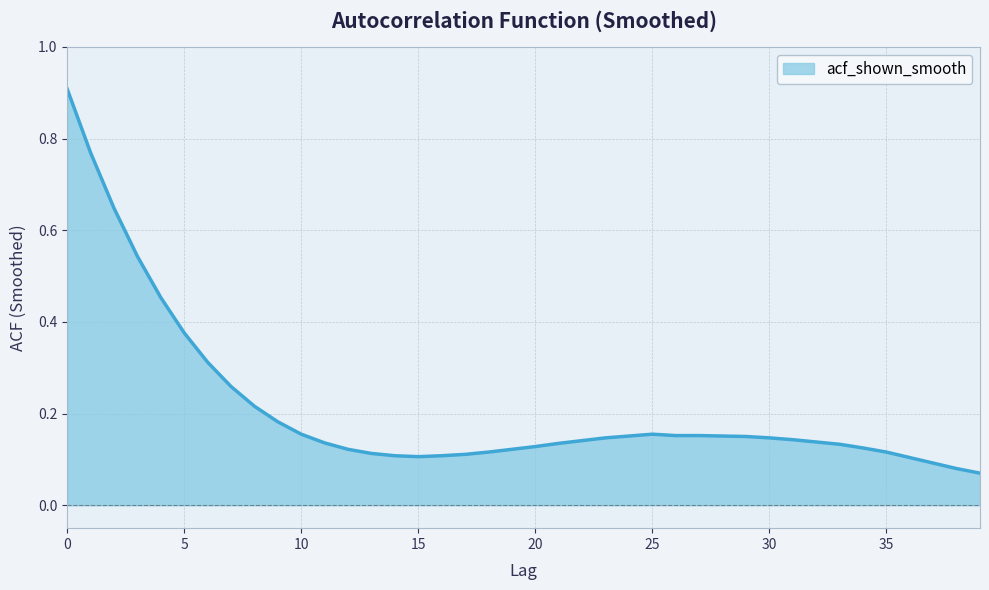

Is this an area chart (filled region under the line)?

Yes